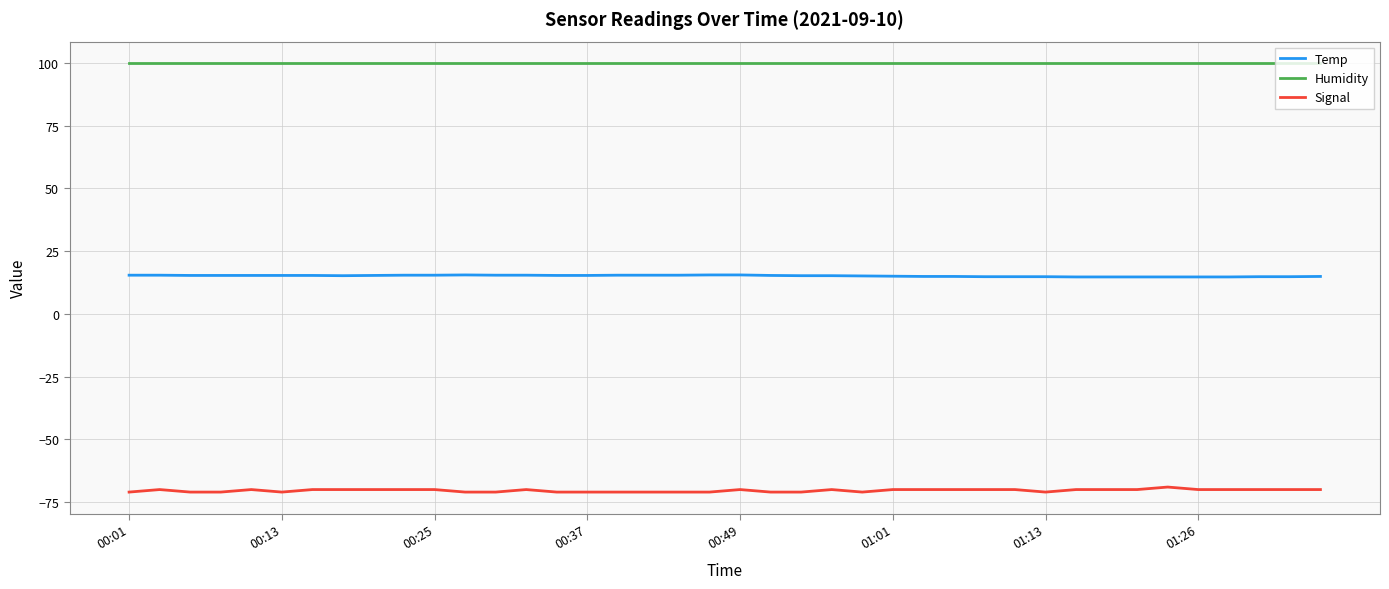

List the series in order of their overall mean, lowest first.

Signal, Temp, Humidity